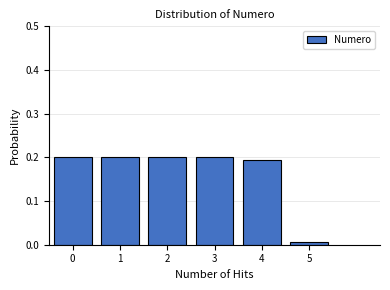

Which label corresponds to the smallest value in the chart?

5